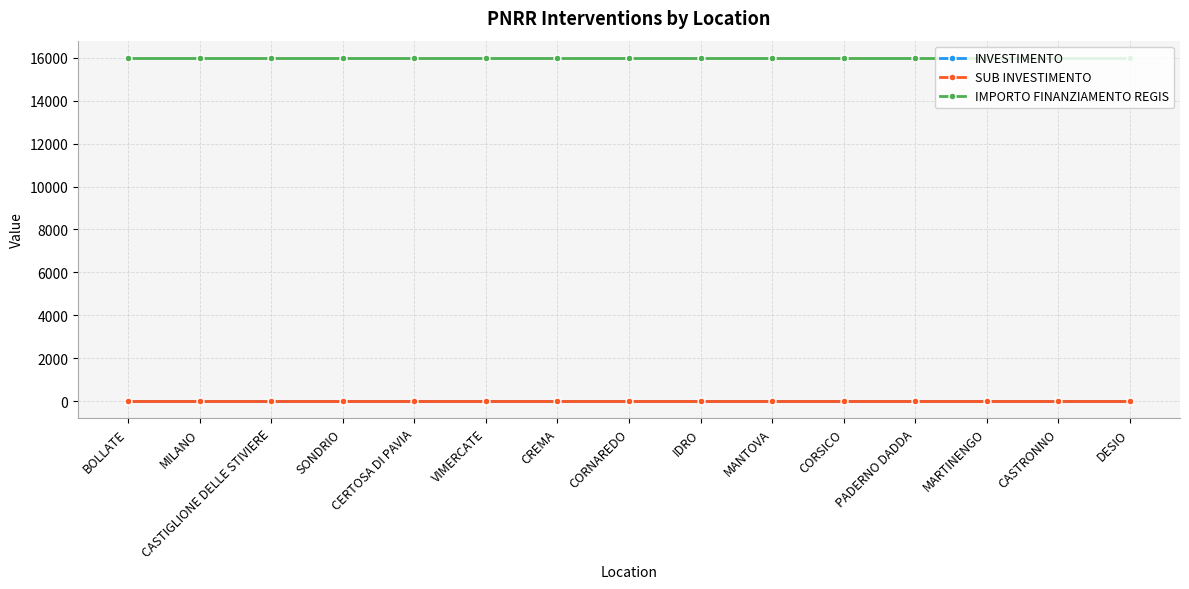

True or false: IMPORTO FINANZIAMENTO REGIS has a value of 16000.0 at CASTRONNO.

True